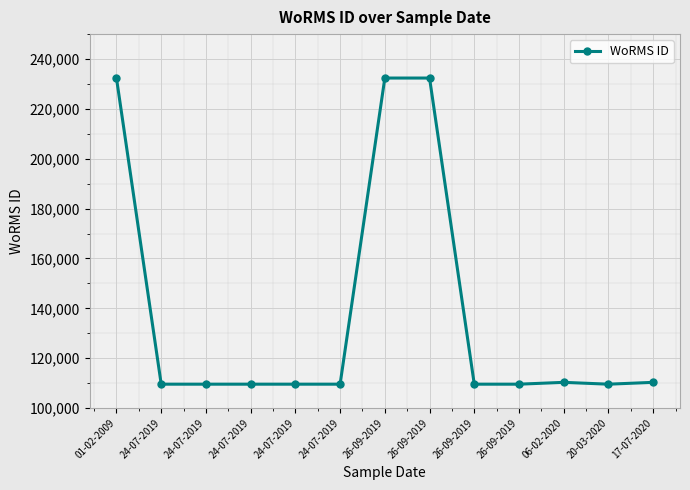

What is the label of the 5th point from the left?

24-07-2019